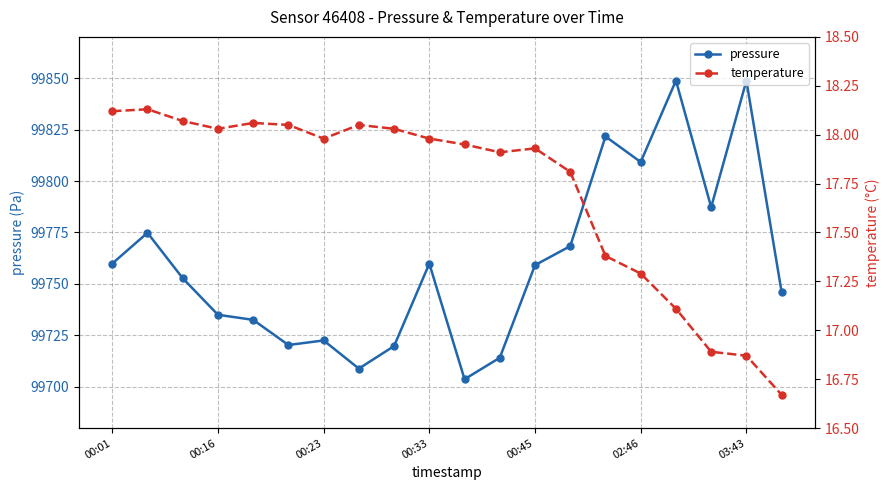

True or false: pressure has a value of 169126.5 at 02:46.

False